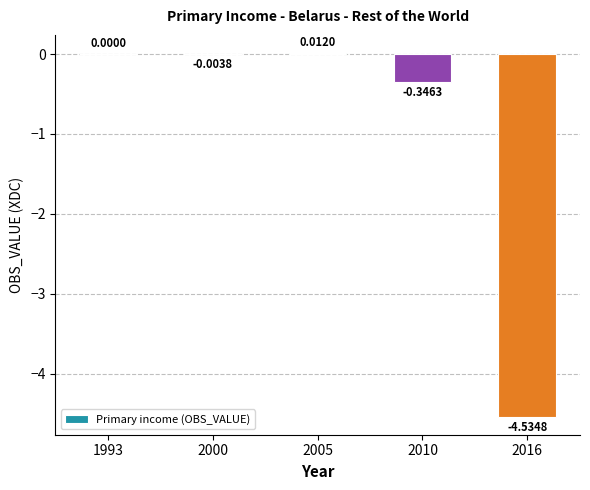

Which has a higher value, 2000 or 2010?

2000